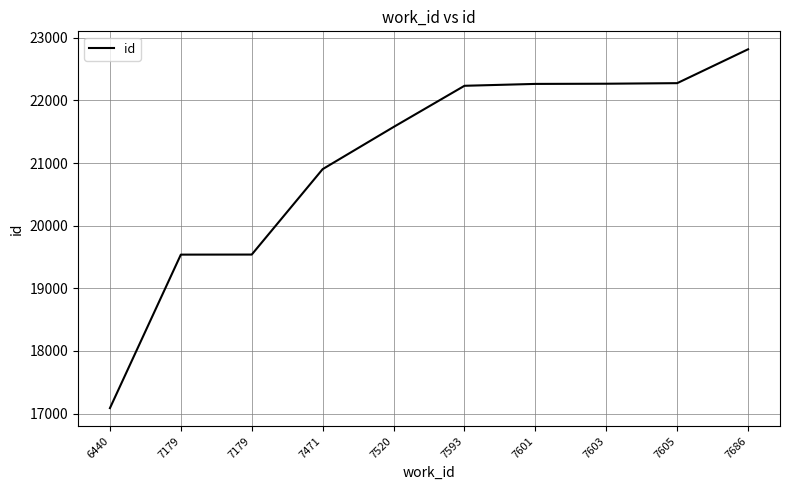

Count the number of data series in this chart.

1